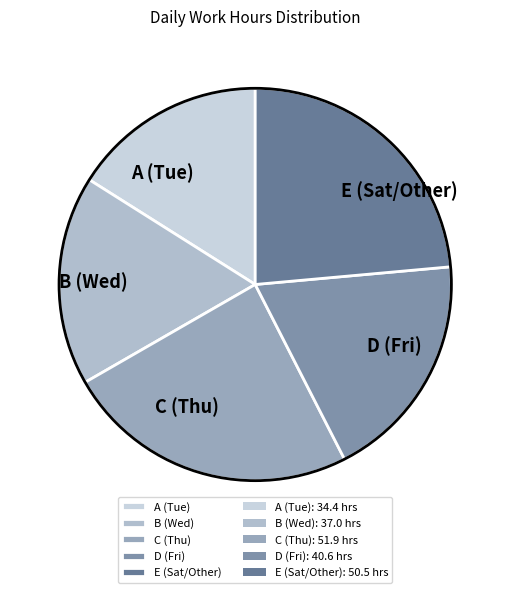

Count the number of slices in the pie.

5